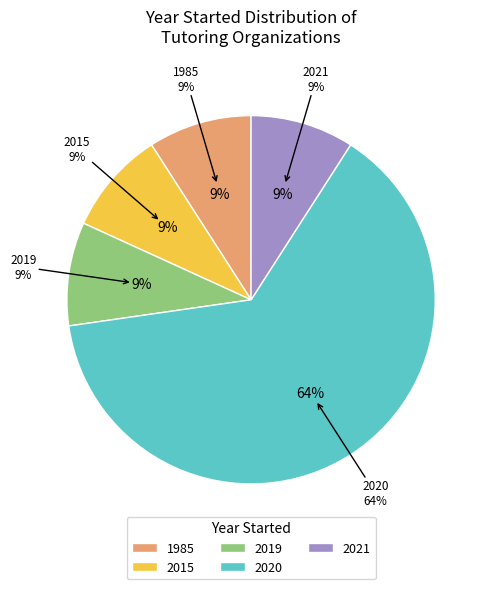

True or false: PeerSquared accounts for 18% of the total.

False